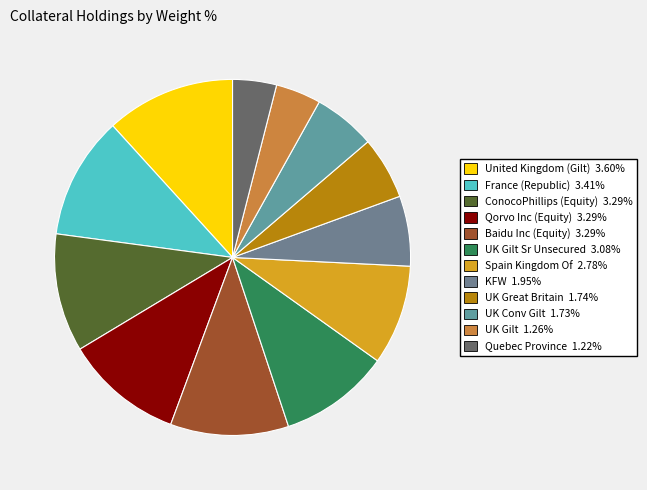

What is the largest slice in the pie chart?

United Kingdom (Gilt)